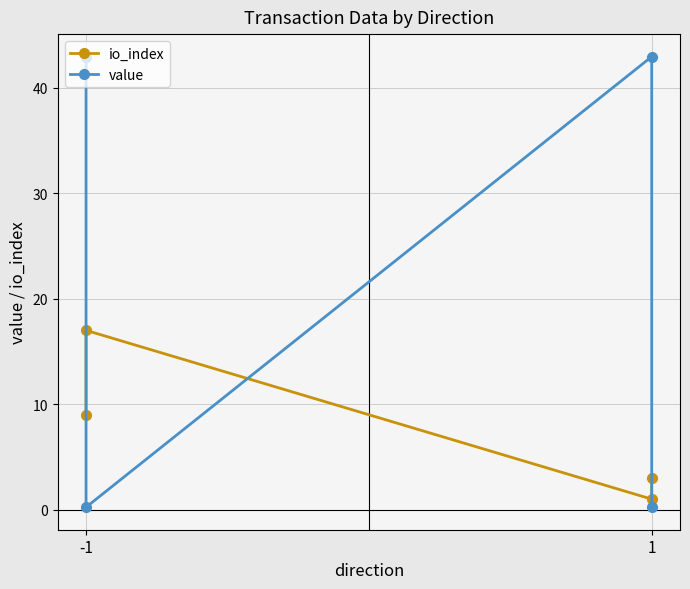

Rank the series by their maximum value, from highest to lowest.

value, io_index